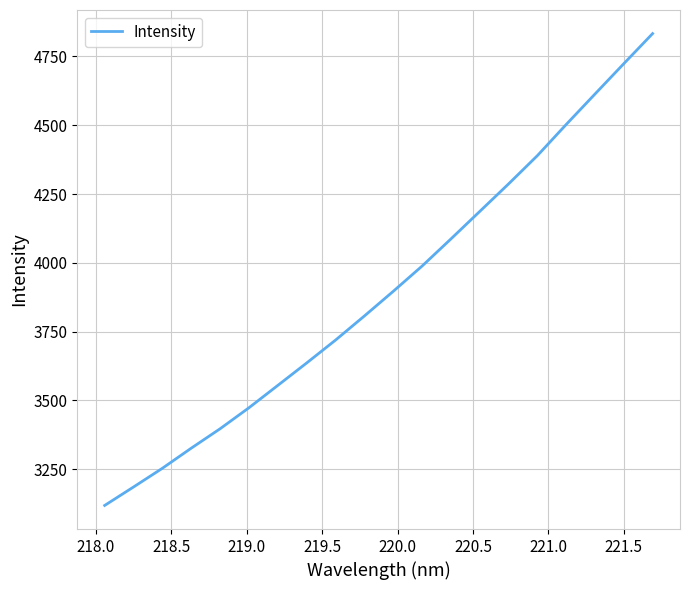

What is the greatest value displayed?

4833.1